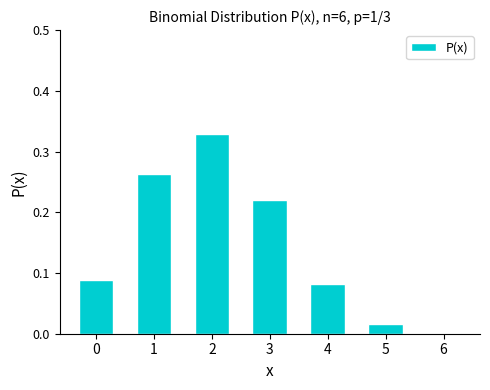

The chart shows a value of 0.2 at 2. True or false?

False